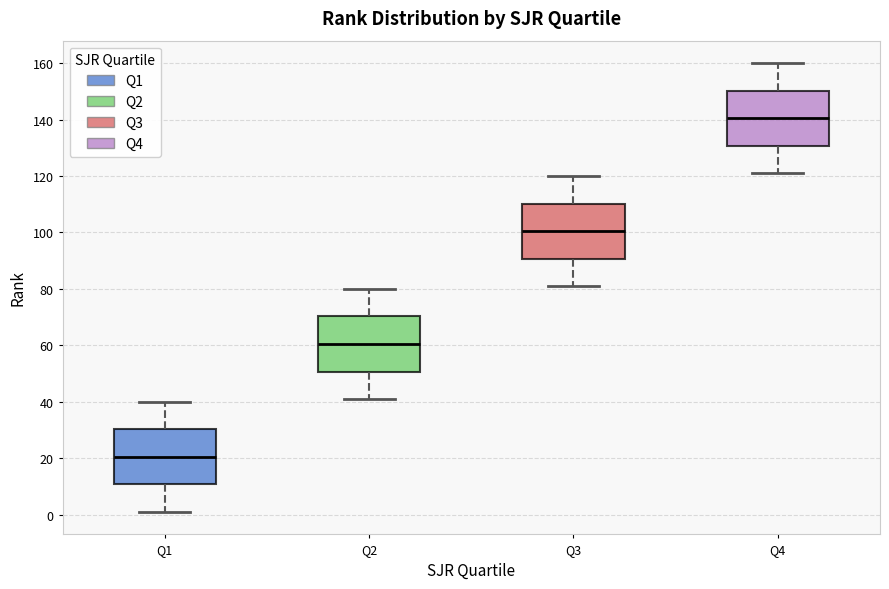

Where does the lower whisker of the box for Q1 end on the y-axis? The values are not printed on the chart, so give them approximately, as read against the axis.

2